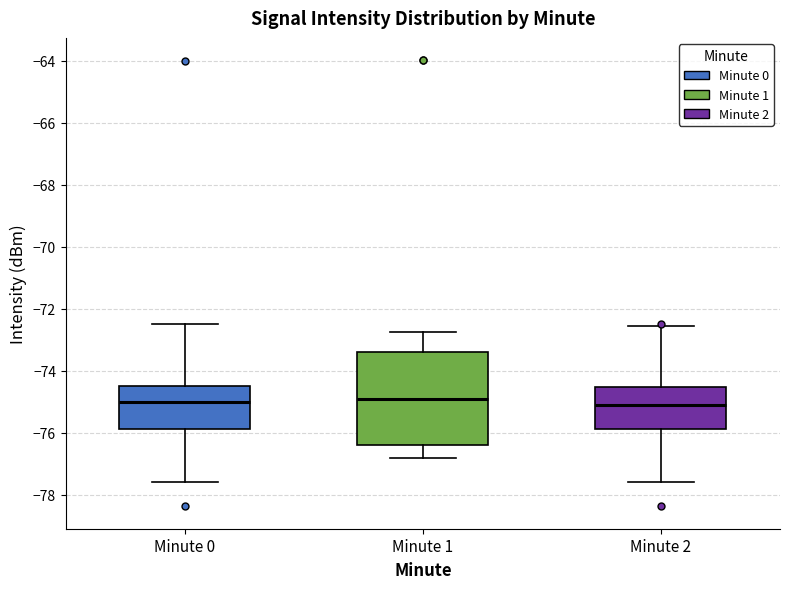

Reading left to right, read every box against the y-axis: the position of its median line, the range the box covers, and the ends of its whiskers. The values are not printed on the chart, so give them approximately, as read against the axis.

Minute 0: median -75.0, box -75.8 to -74.6, whiskers -77.6 to -72.4
Minute 1: median -75.0, box -76.4 to -73.4, whiskers -76.8 to -72.8
Minute 2: median -75.0, box -75.8 to -74.6, whiskers -77.6 to -72.6